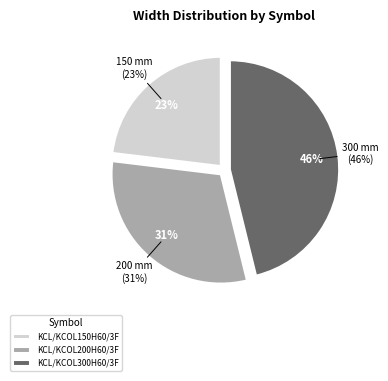

True or false: KCL/KCOL150H60/3F accounts for 10% of the total.

False